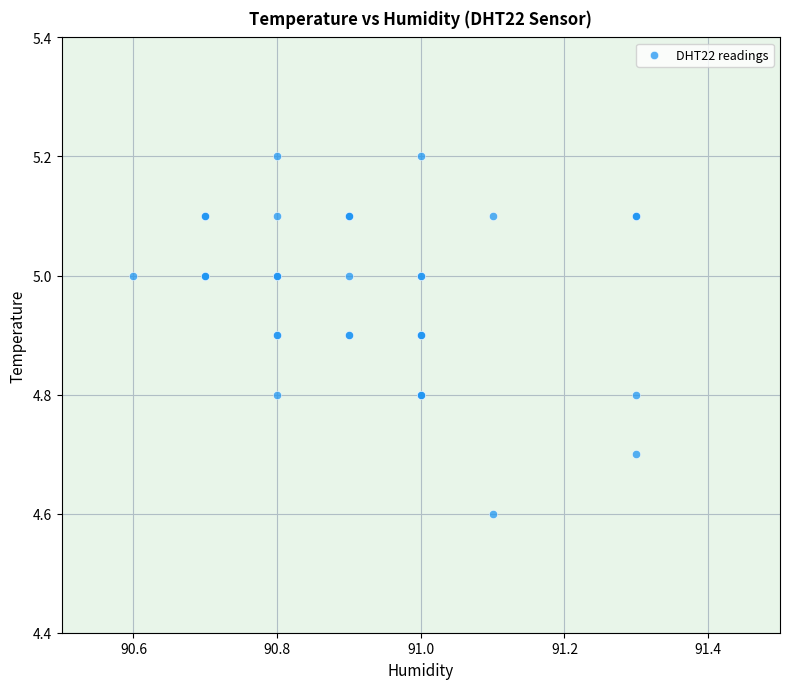

What Y value in the scatter plot is closest to 4?

4.6